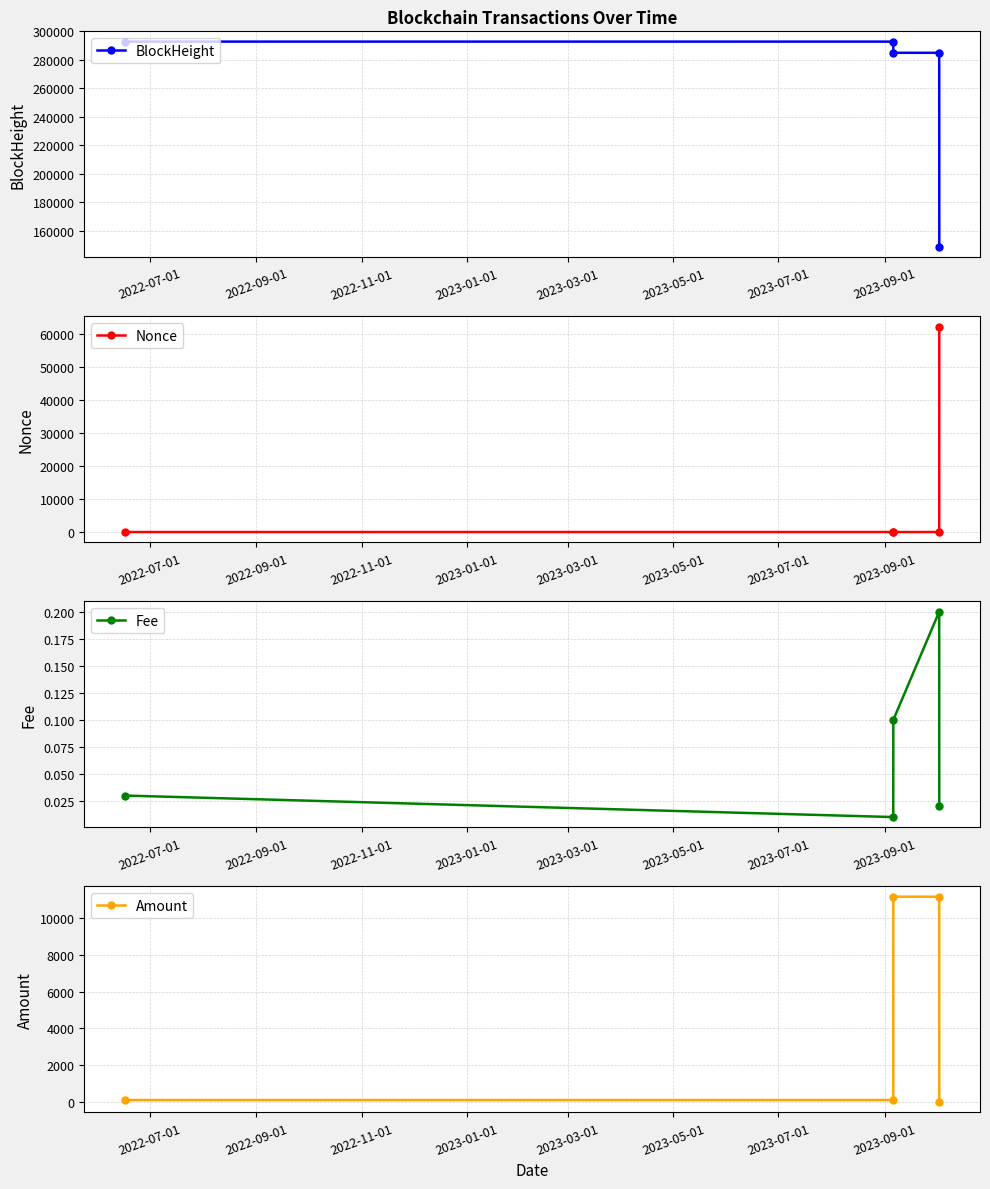

What is the minimum value for BlockHeight?

148570